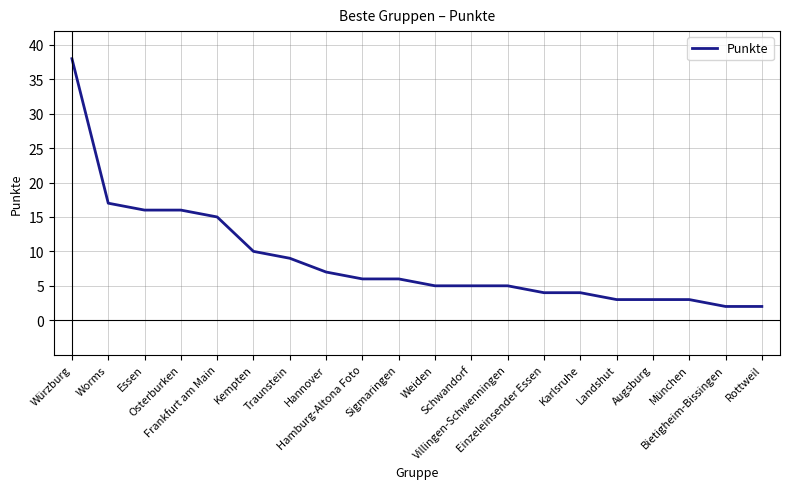

Reading left to right, list all the values displayed in this chart.

38	17	16	16	15	10	9	7	6	6	5	5	5	4	4	3	3	3	2	2